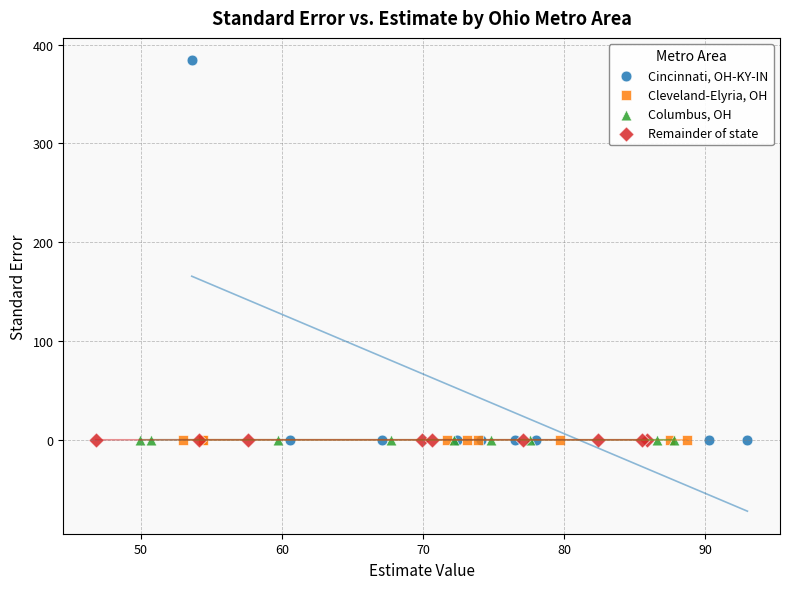

Which series contains the highest Y value?

Cincinnati, OH-KY-IN